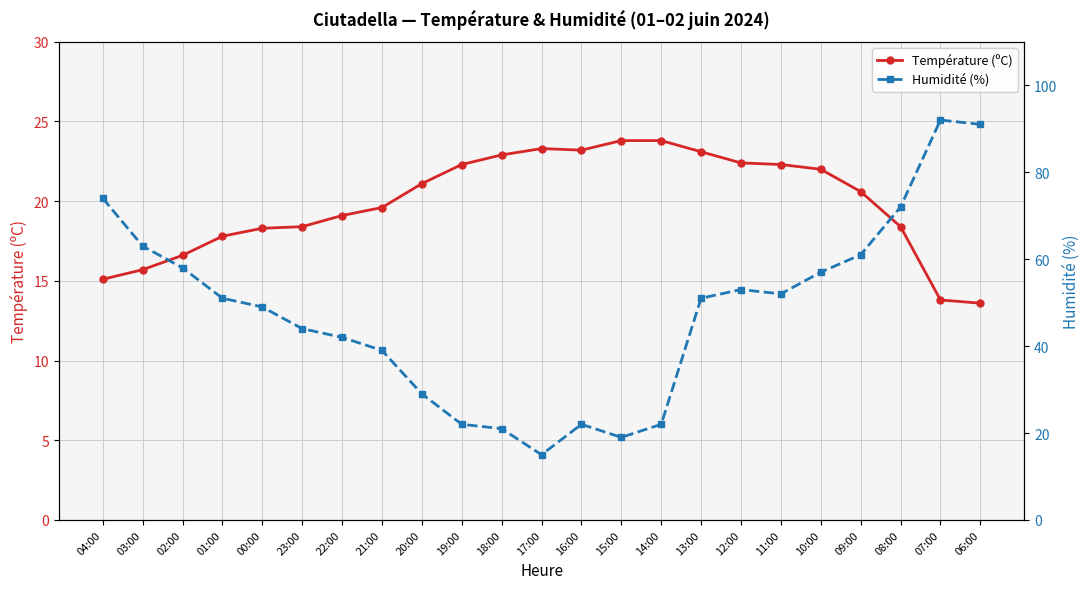

At which category is the sum across all series the highest?

07:00